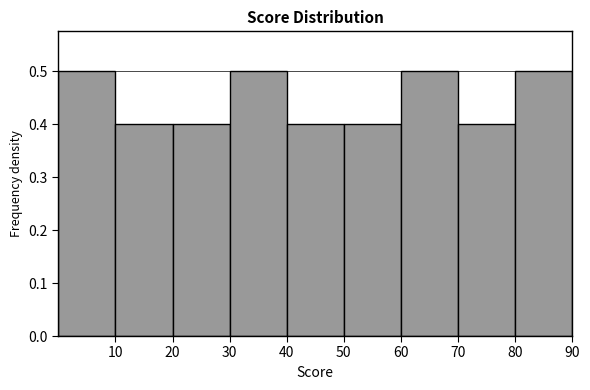

What is the height of the bar covering 70 to 80 on the x-axis? The values are not printed on the chart, so give them approximately, as read against the axis.

0.4